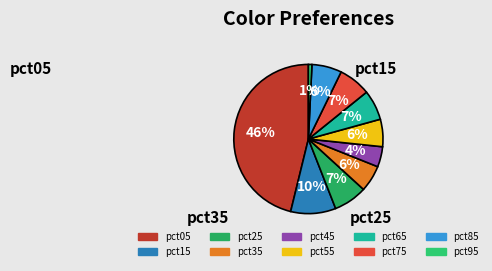

What is the total percentage of pct35 and pct85?

12.2%